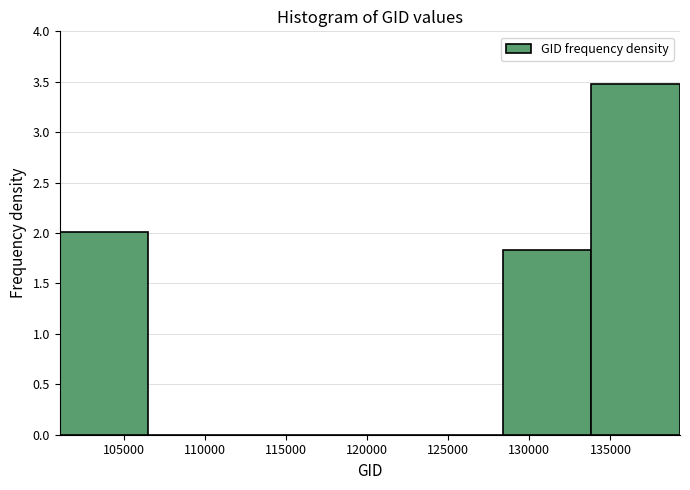

Which range on the x-axis has the tallest bar?

134000 to 139500